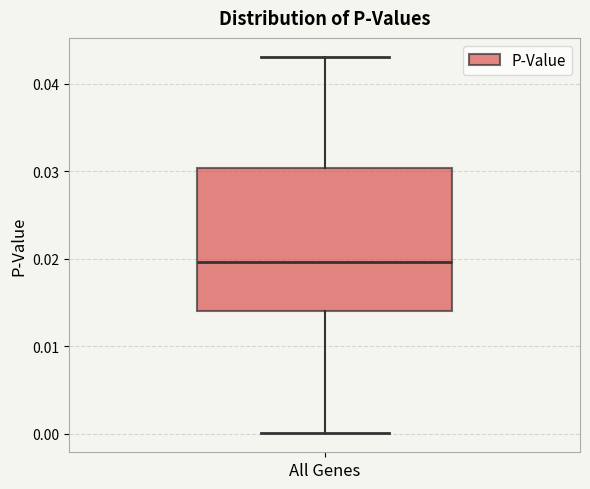

Transcribe this box plot: give where the median line is, the range the box spans, and where the two whiskers end, as read against the y-axis. The values are not printed on the chart, so give them approximately, as read against the axis.

median 0.020, box 0.014 to 0.030, whiskers 0.000 to 0.043